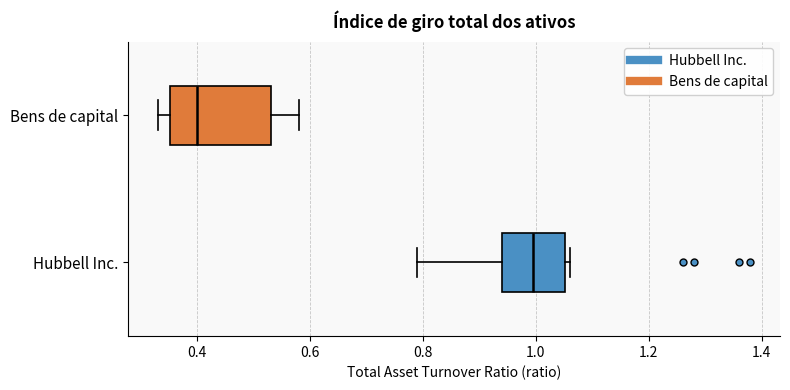

Comparing the boxes themselves (not the whiskers), which one is the widest?

Bens de capital